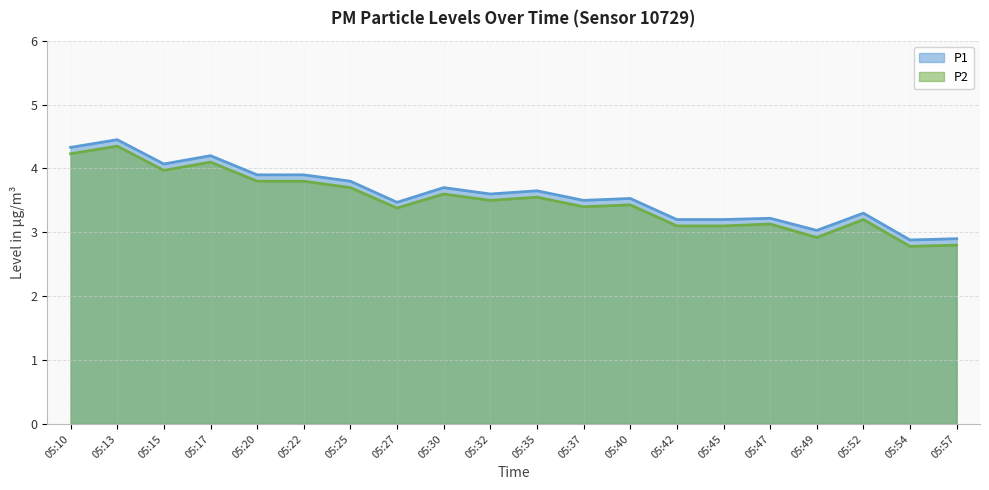

Where is P2 nearest to the value 3?

05:49